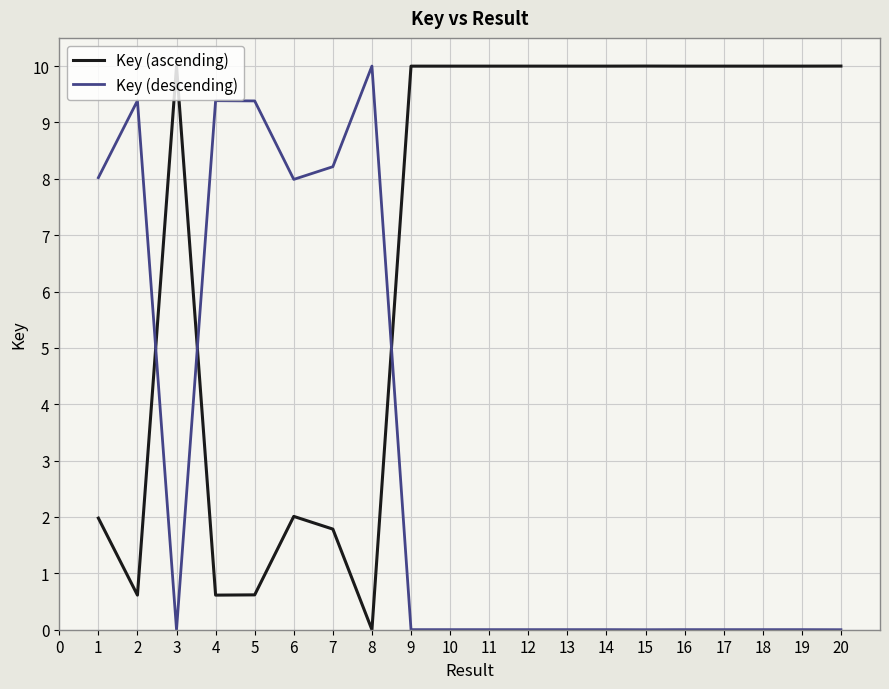

At 5, list the series in order from largest to smallest.

Key (descending), Key (ascending)